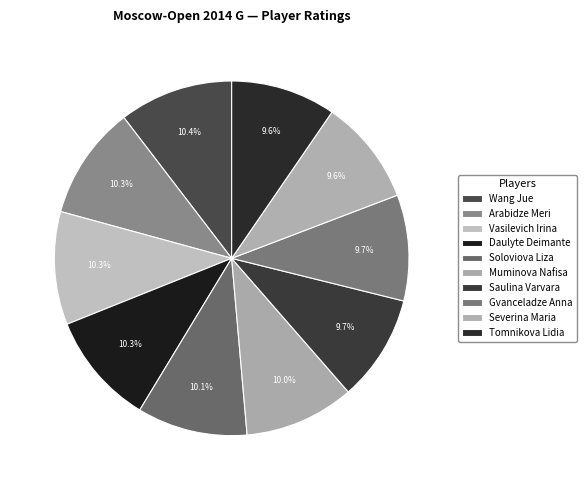

Does Tomnikova Lidia account for over 50% of the chart?

No